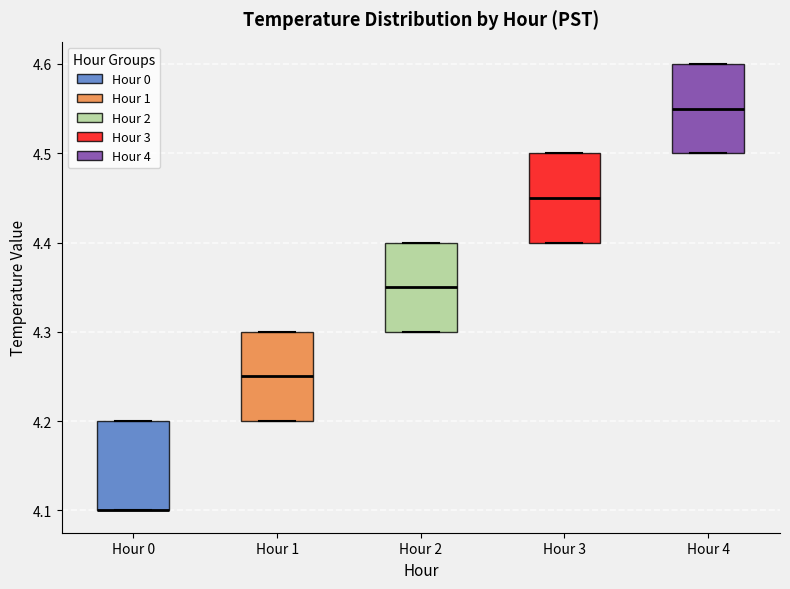

Where is the lower edge of the box for Hour 4 on the y-axis? The values are not printed on the chart, so give them approximately, as read against the axis.

4.50